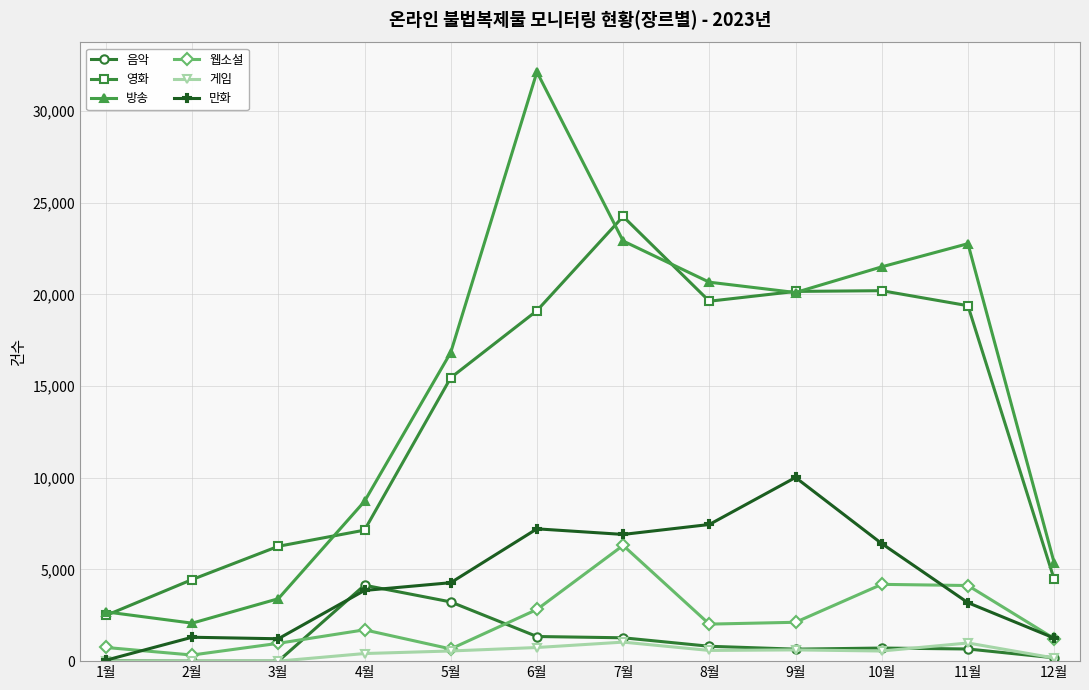

At which category does 방송 reach its first local peak?

6월